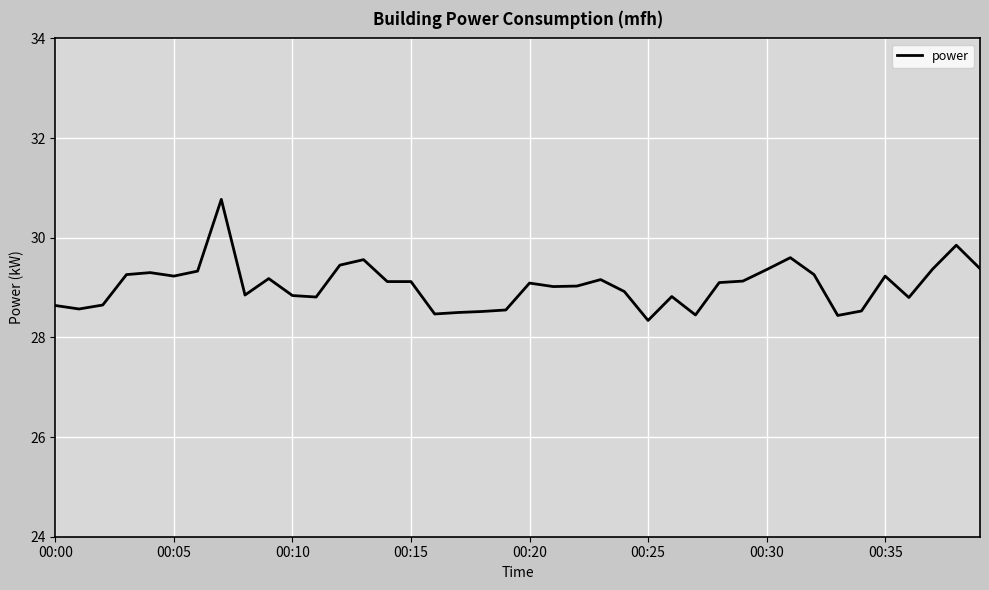

What is the maximum value shown in the chart?

30.8